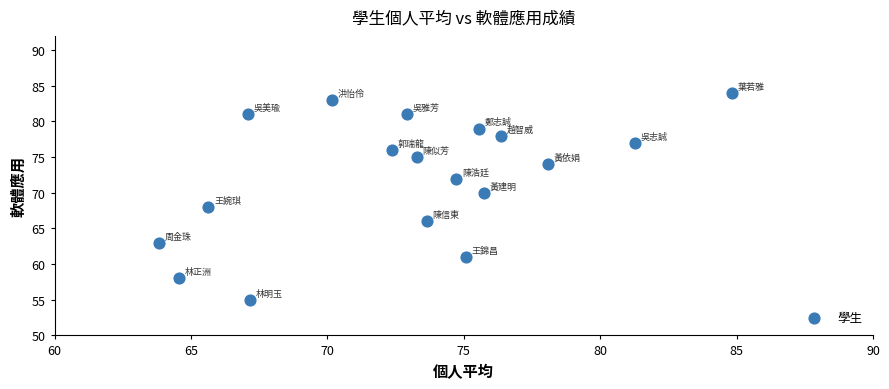

What is the range of Y values (max minus min)?

29